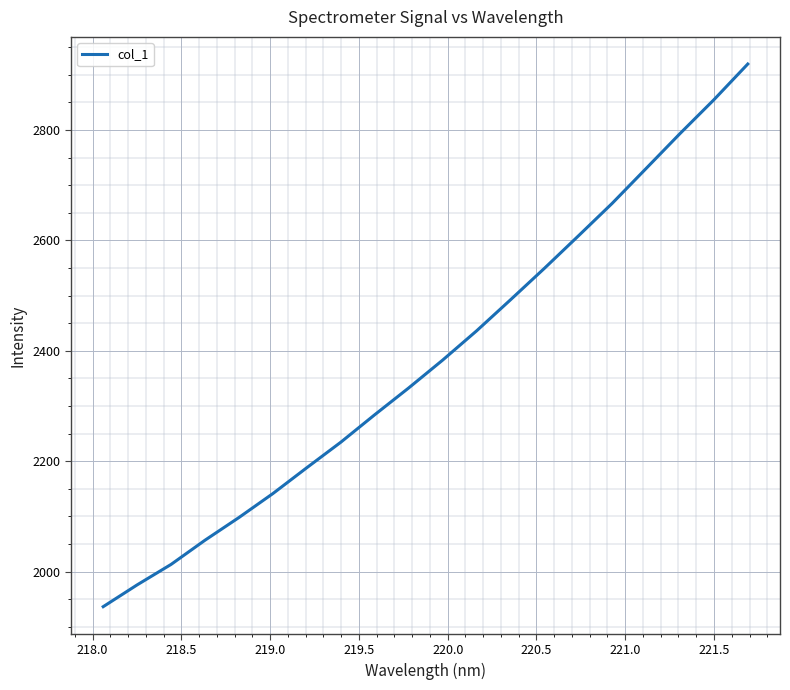

What is the minimum value shown in the chart?

1936.3